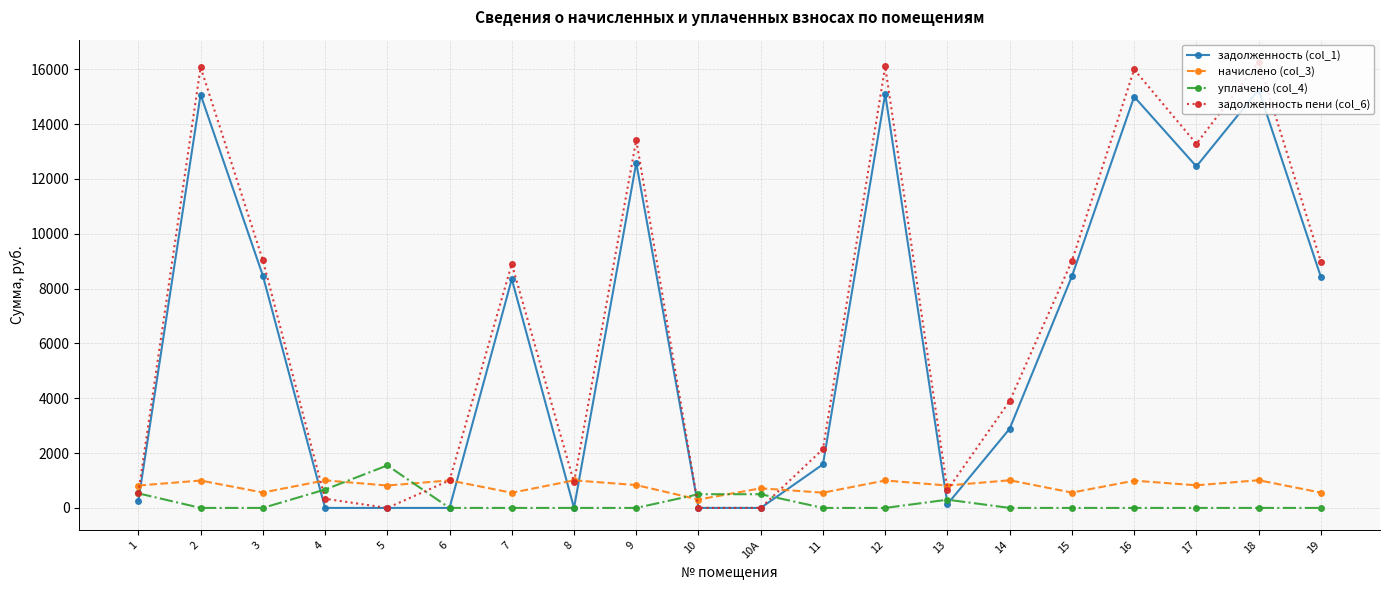

Rank the series at 16 from highest to lowest value.

задолженность пени (col_6), задолженность (col_1), начислено (col_3), уплачено (col_4)